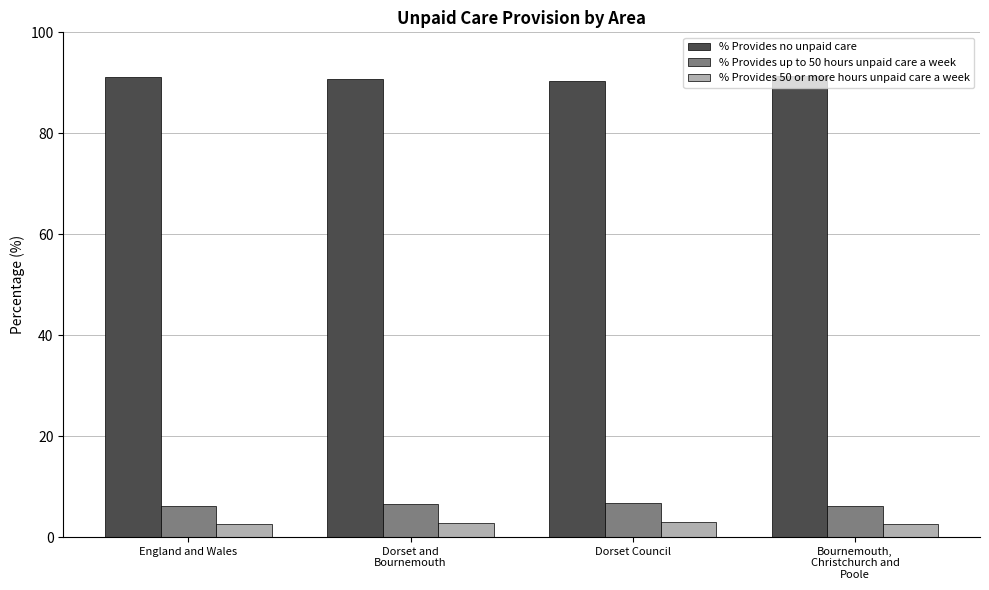

Does the chart contain any negative values?

No